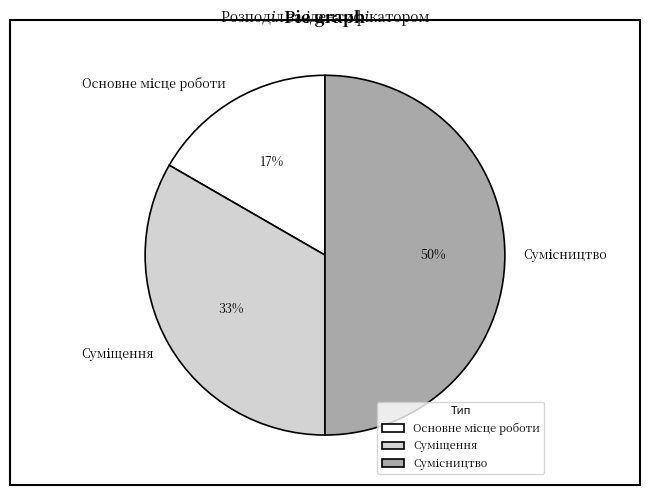

How many slices are in this pie chart?

3